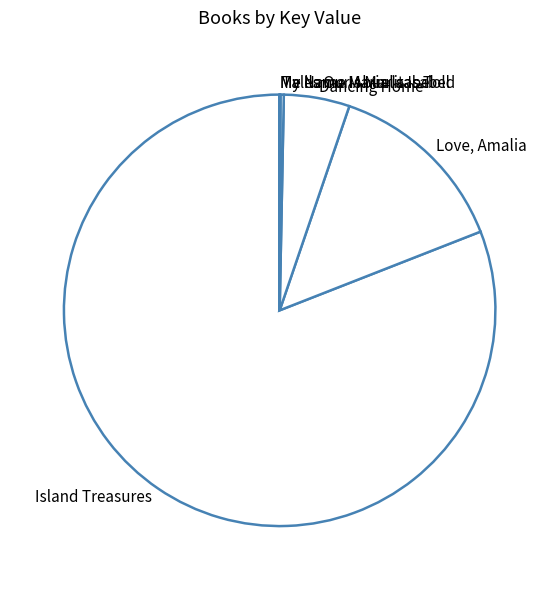

Which category has the biggest portion of the pie?

Island Treasures